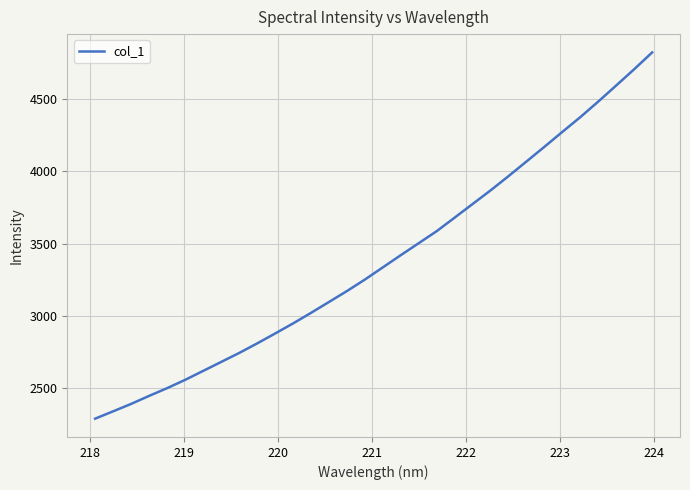

What is the smallest value displayed?

2288.5